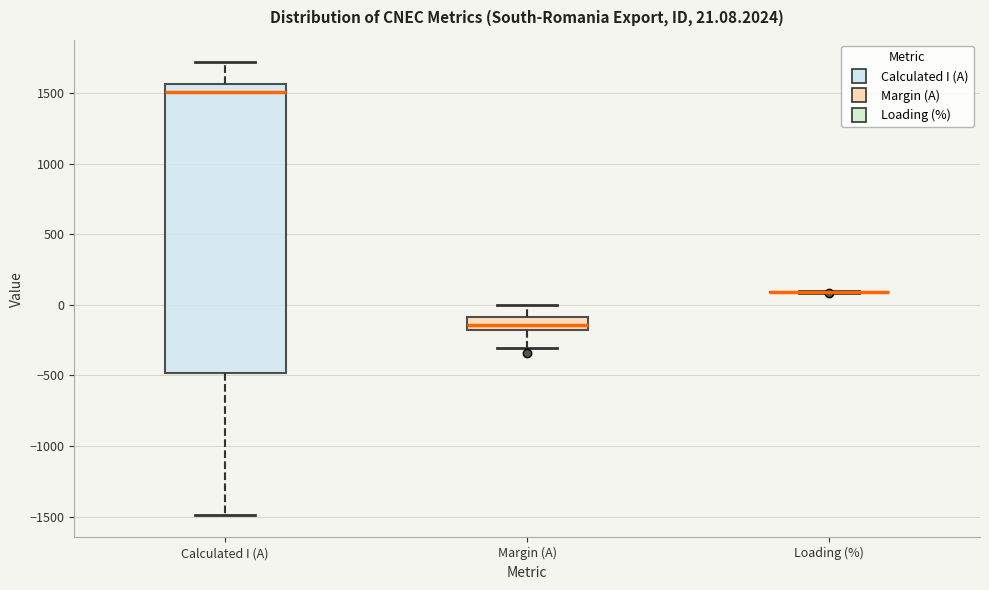

Which box is the tallest, from its lower edge to its upper edge?

Calculated I (A)